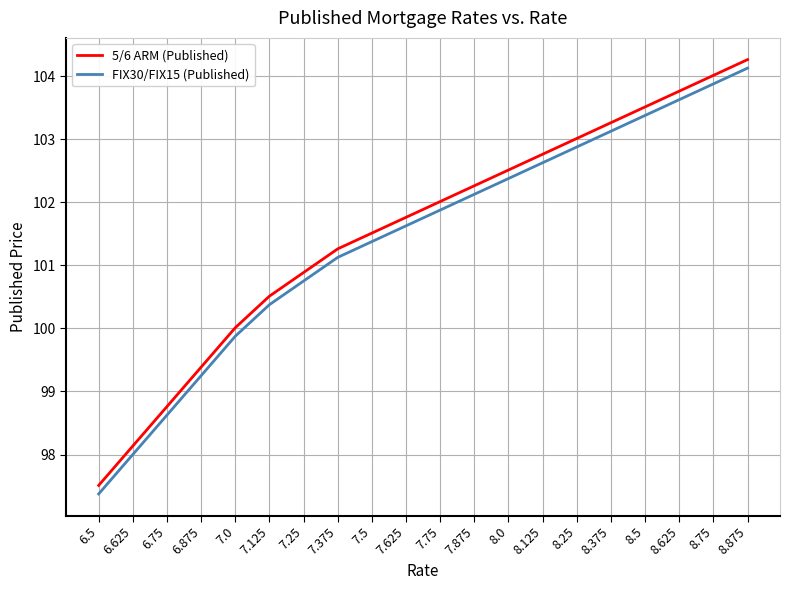

True or false: 5/6 ARM (Published) and FIX30/FIX15 (Published) cross at least once.

False